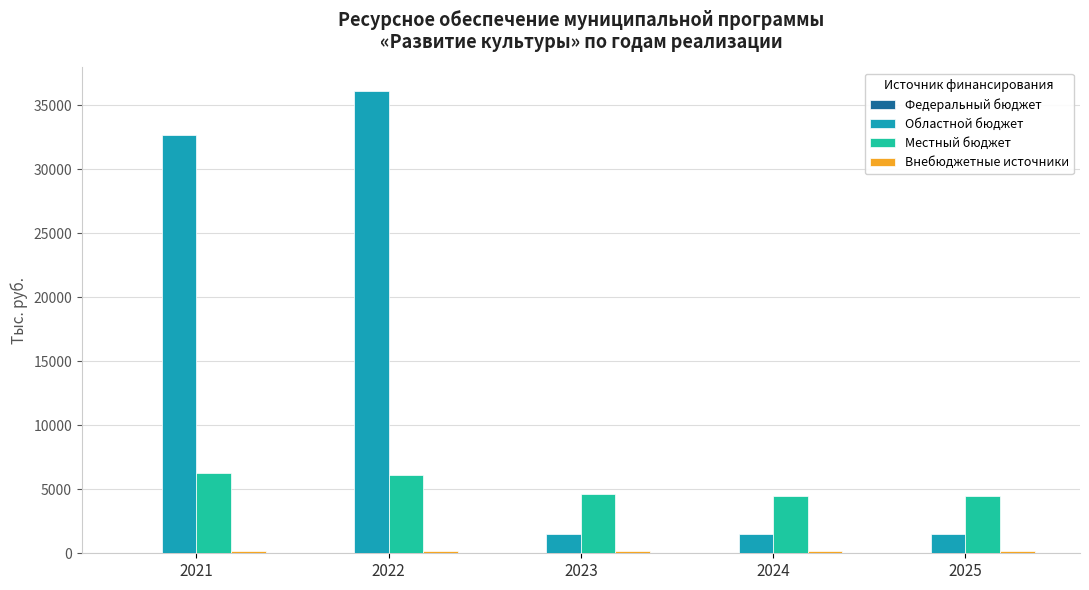

What is the sum of the Местный бюджет values at 2024 and 2025?

8930.0